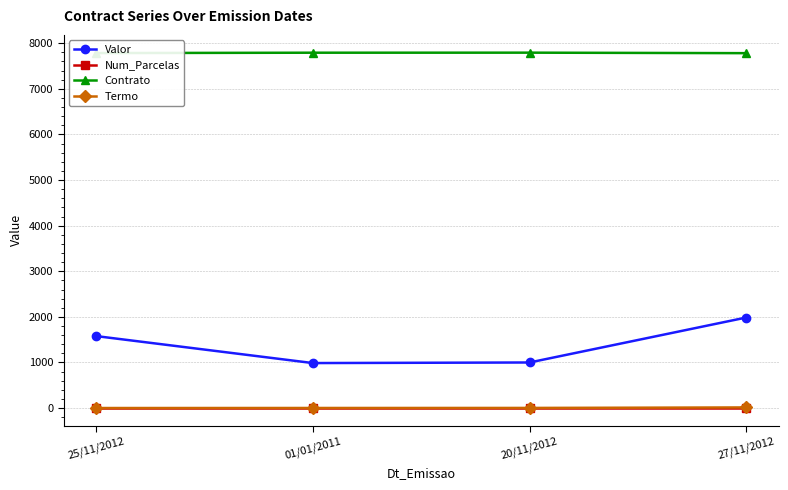

Is it true that Num_Parcelas equals 1.0 at 27/11/2012?

True